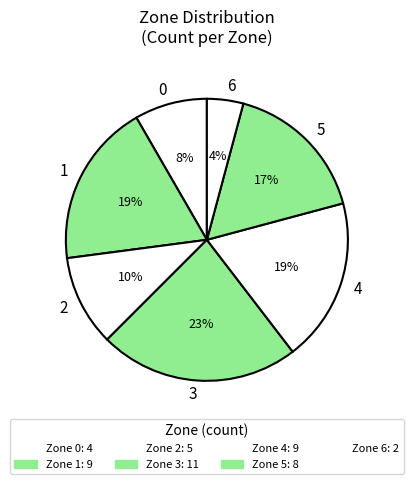

Which category has the smallest portion of the pie?

6